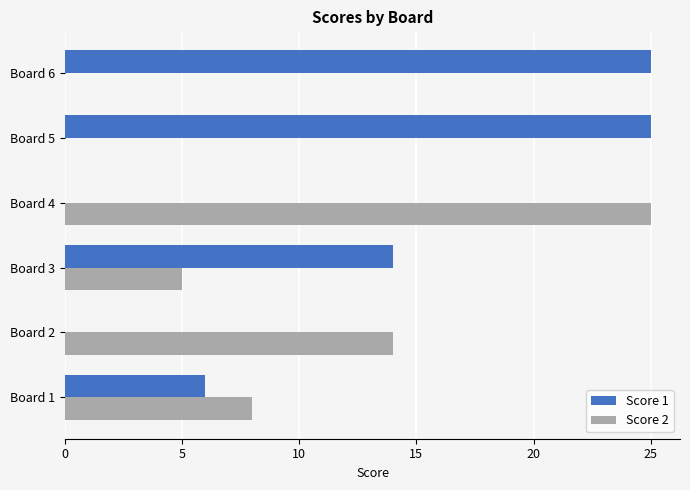

What is the sum of all Score 2 values?

52